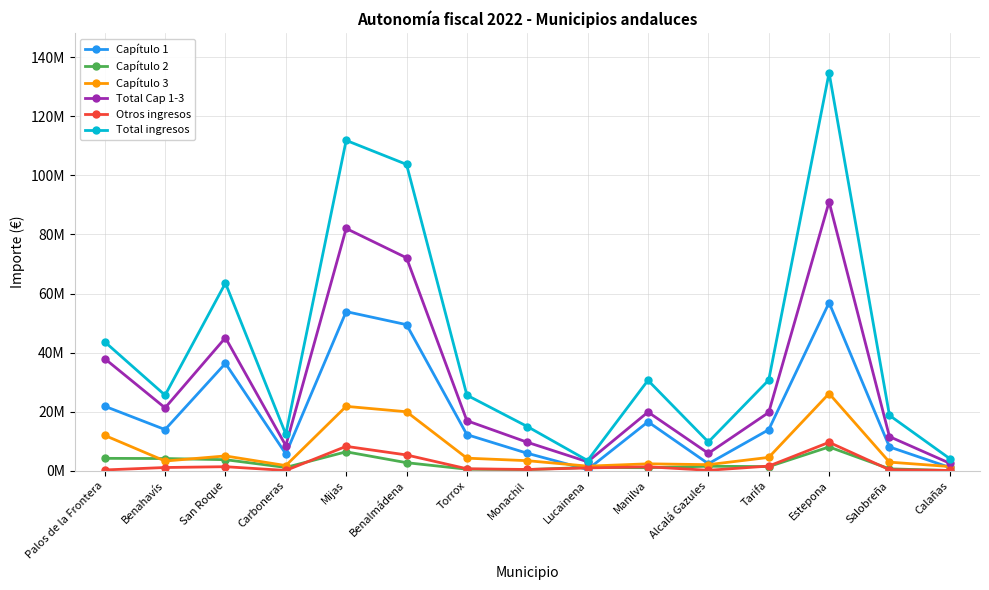

Between which two adjacent categories do Capítulo 2 and Capítulo 3 first intersect?

Palos de la Frontera and Benahavís